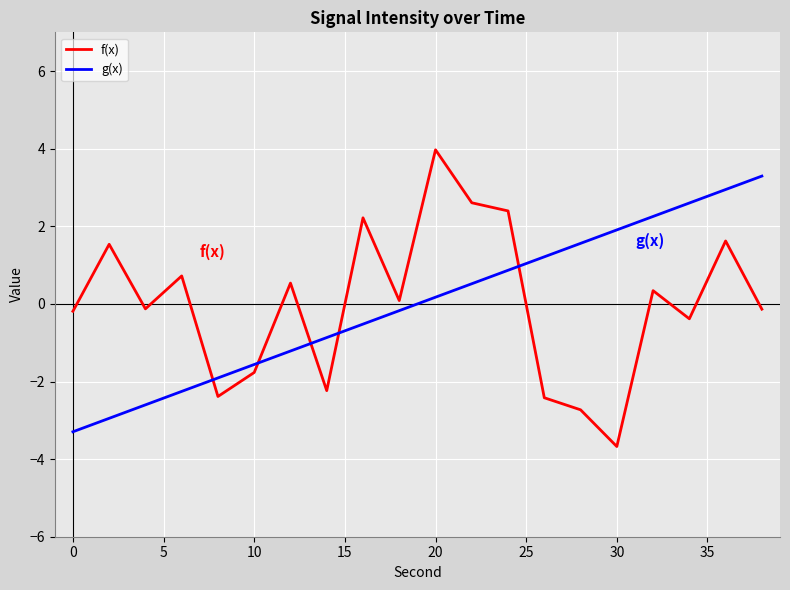

List the series in order of their peak value, highest first.

f(x), g(x)